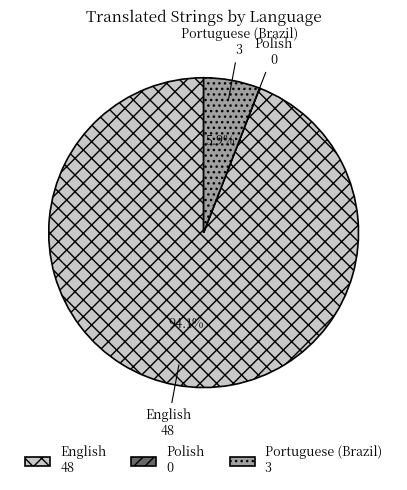

Which has a higher value, Portuguese (Brazil) 3 or English 48?

English 48